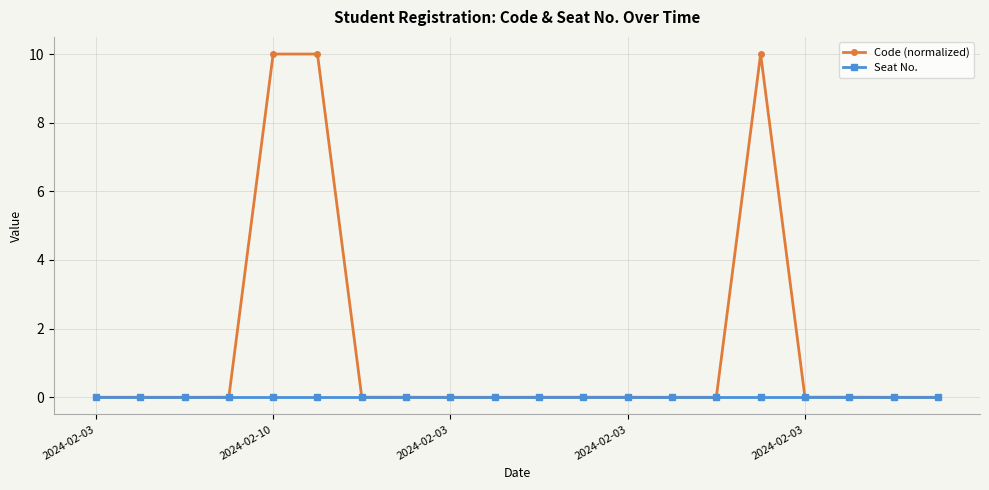

What is the greatest value displayed?

10.0